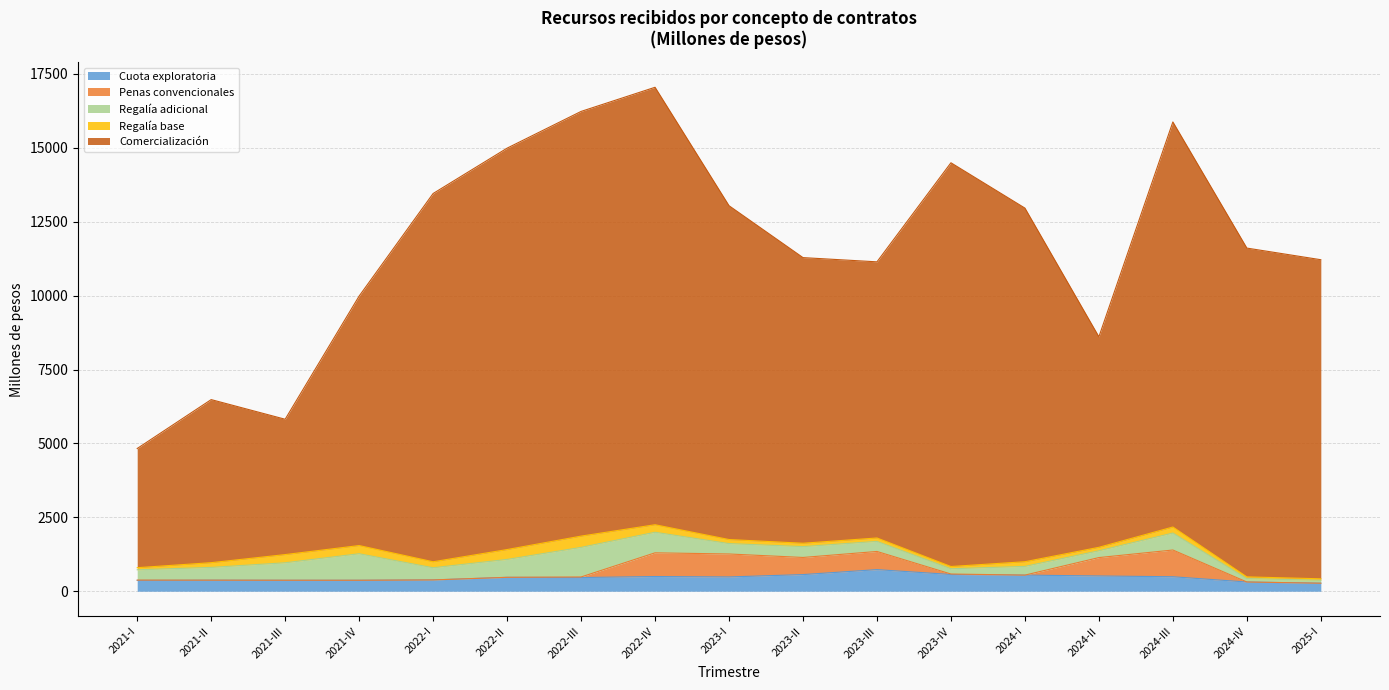

How many data points in Comercialización are less than 11122?

8